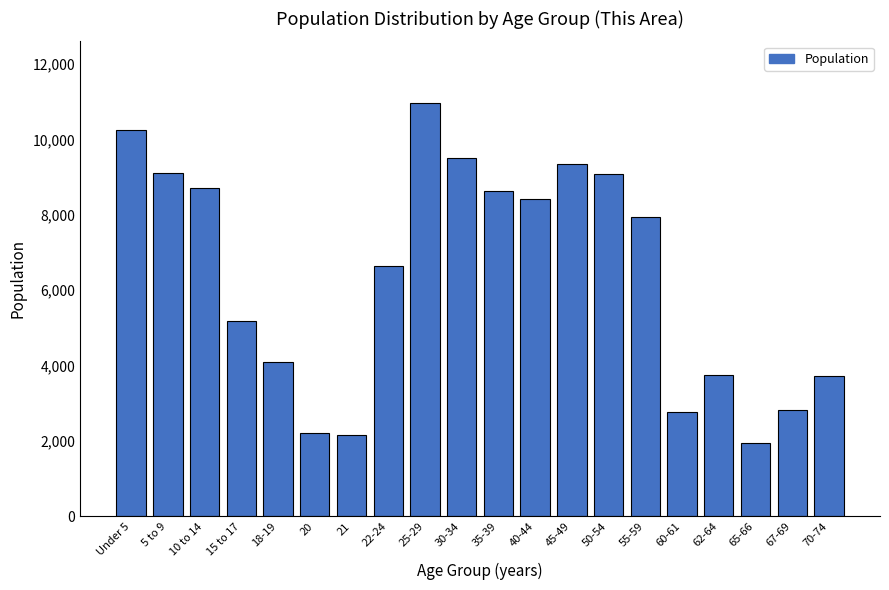

What is the change in value from 35-39 to 67-69?

-5812